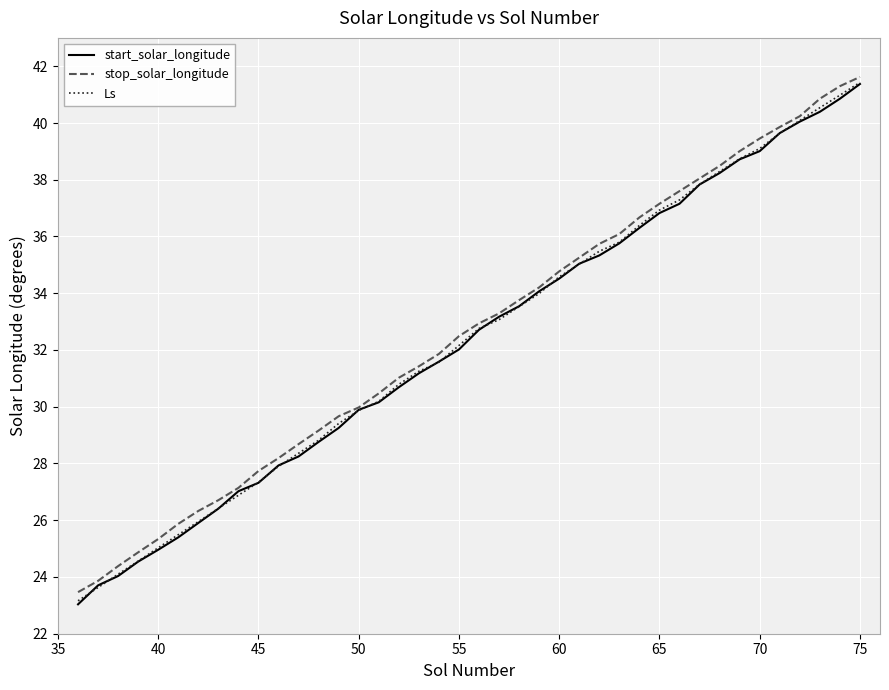

What is the smallest value displayed?

23.0